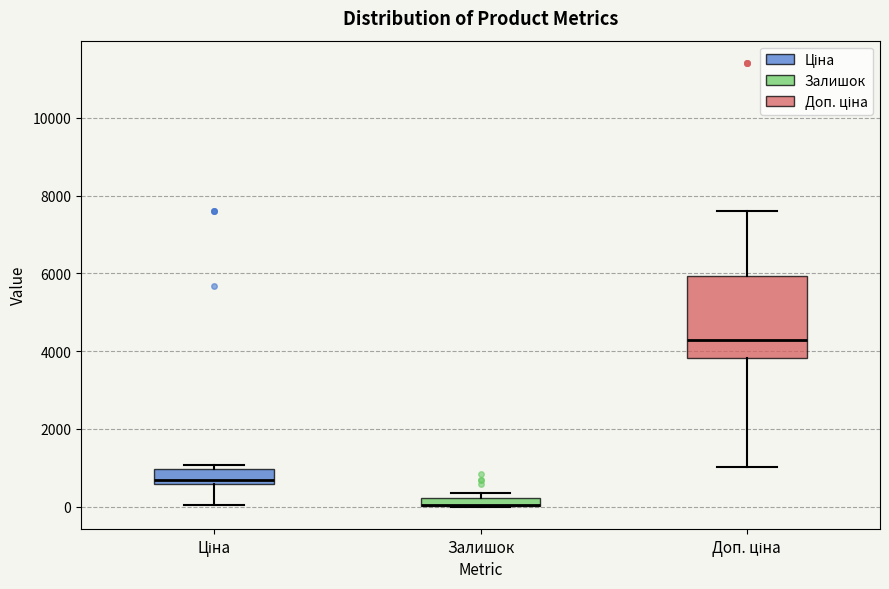

Where is the upper edge of the box for Залишок on the y-axis? The values are not printed on the chart, so give them approximately, as read against the axis.

200